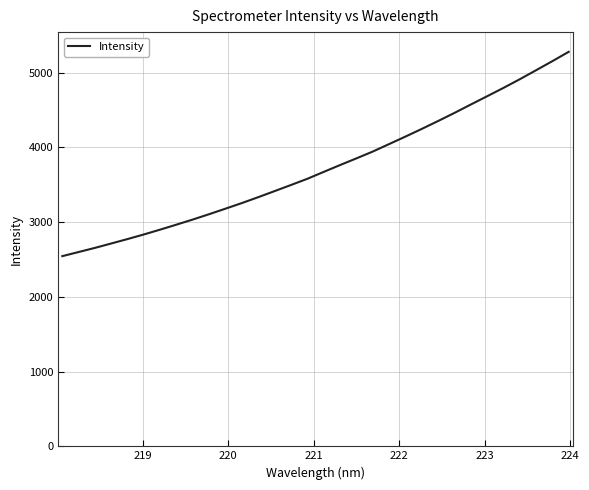

True or false: the data has more than 1 interior local peaks.

False